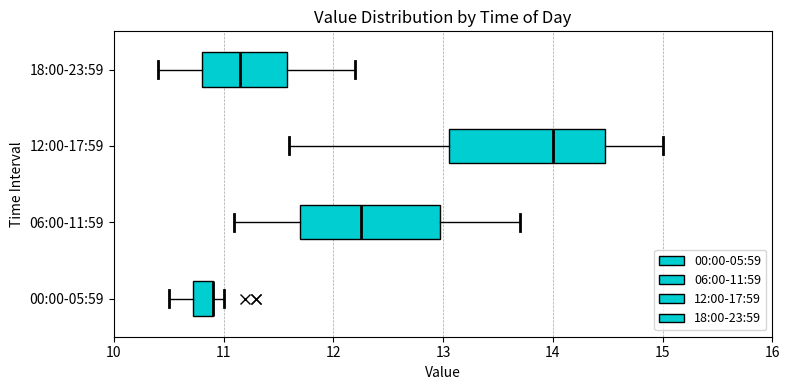

Where does the left whisker of the box for 18:00-23:59 end on the x-axis? The values are not printed on the chart, so give them approximately, as read against the axis.

10.4